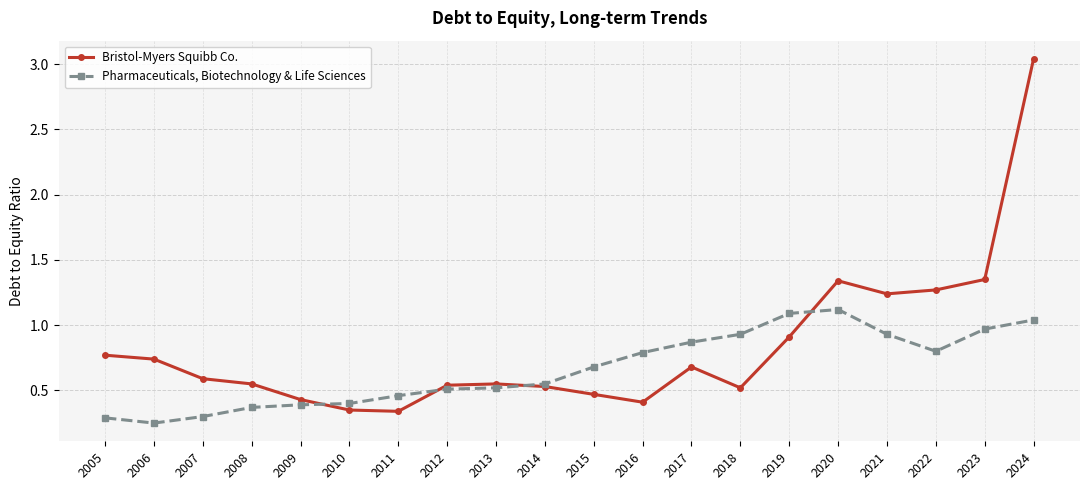

Which series has the widest spread of values?

Bristol-Myers Squibb Co.